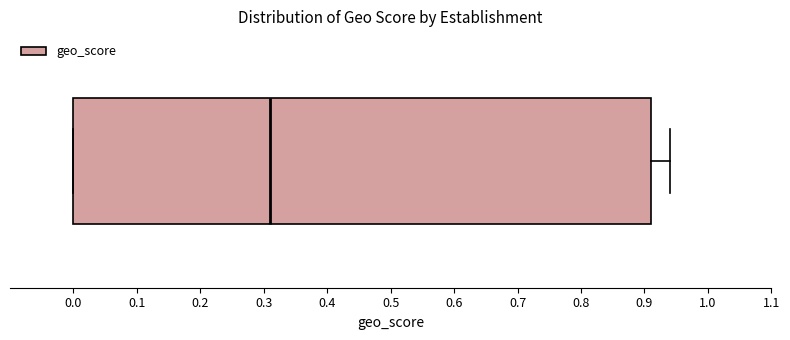

Transcribe this box plot: give where the median line is, the range the box spans, and where the two whiskers end, as read against the x-axis. The values are not printed on the chart, so give them approximately, as read against the axis.

median 0.31, box 0.00 to 0.91, whiskers 0.00 to 0.94